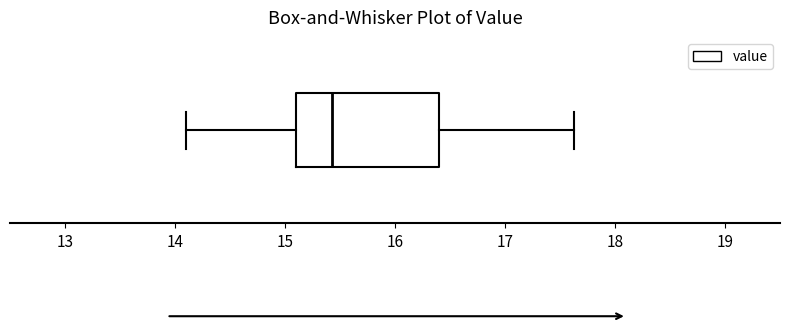

Read this box plot against the x-axis: the position of the median line, the range covered by the box, and the ends of both whiskers. The values are not printed on the chart, so give them approximately, as read against the axis.

median 15.4, box 15.1 to 16.4, whiskers 14.1 to 17.6